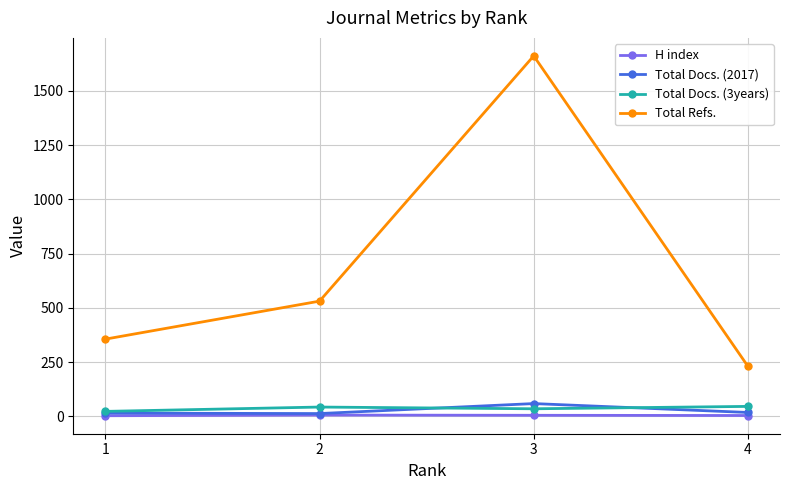

What is the difference between the maximum and second lowest values in the Total Refs. series?

1305